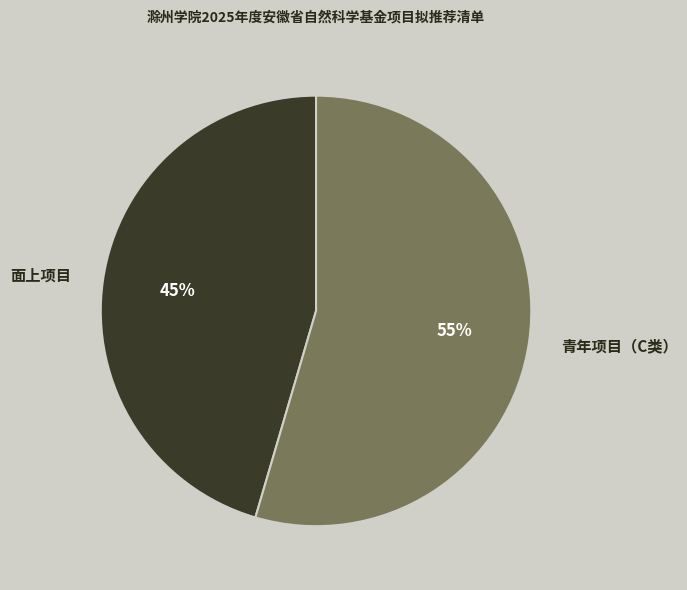

To the nearest percent, what portion does 青年项目（C类） represent?

55%